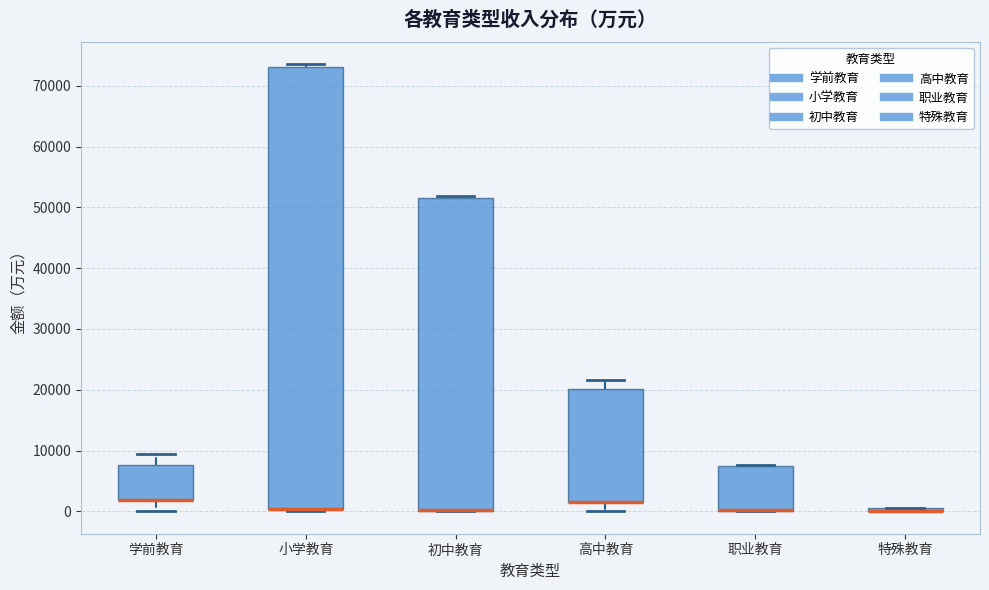

Reading left to right, transcribe this box plot: for each box, give where its median line is, the range the box spans, and where its two whiskers end, as read against the y-axis. The values are not printed on the chart, so give them approximately, as read against the axis.

学前教育: median 2000 (drawn on the box's lower edge), box 2000 to 8000, whiskers 0 to 9000
小学教育: median 0 (drawn on the box's lower edge), box 0 to 73000, whiskers 0 (just below the box's lower edge) to 74000
初中教育: median 0 (drawn on the box's lower edge), box 0 to 51000, whiskers 0 to 52000
高中教育: median 1000 (drawn on the box's lower edge), box 1000 to 20000, whiskers 0 to 22000
职业教育: median 0 (drawn on the box's lower edge), box 0 to 7000, whiskers 0 to 8000
特殊教育: box collapsed to a line at 0, whiskers 0 to 1000